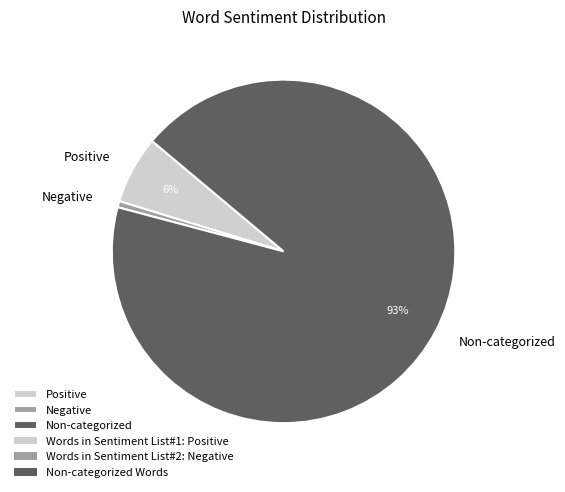

What percentage is the Non-categorized slice, to the nearest percent?

93%